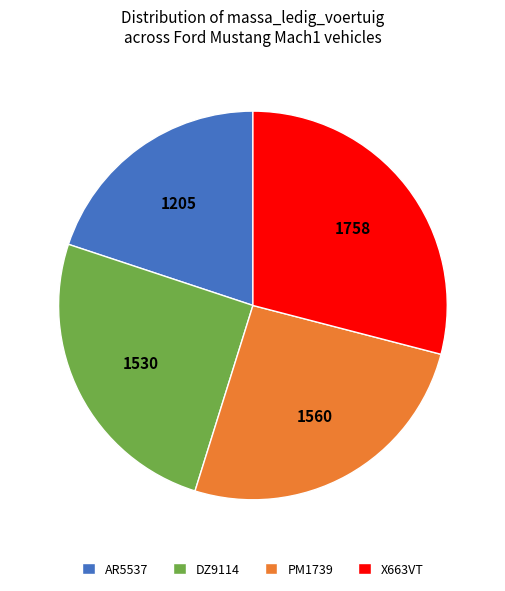

What is the ratio of the value at AR5537 to the value at PM1739?

0.8